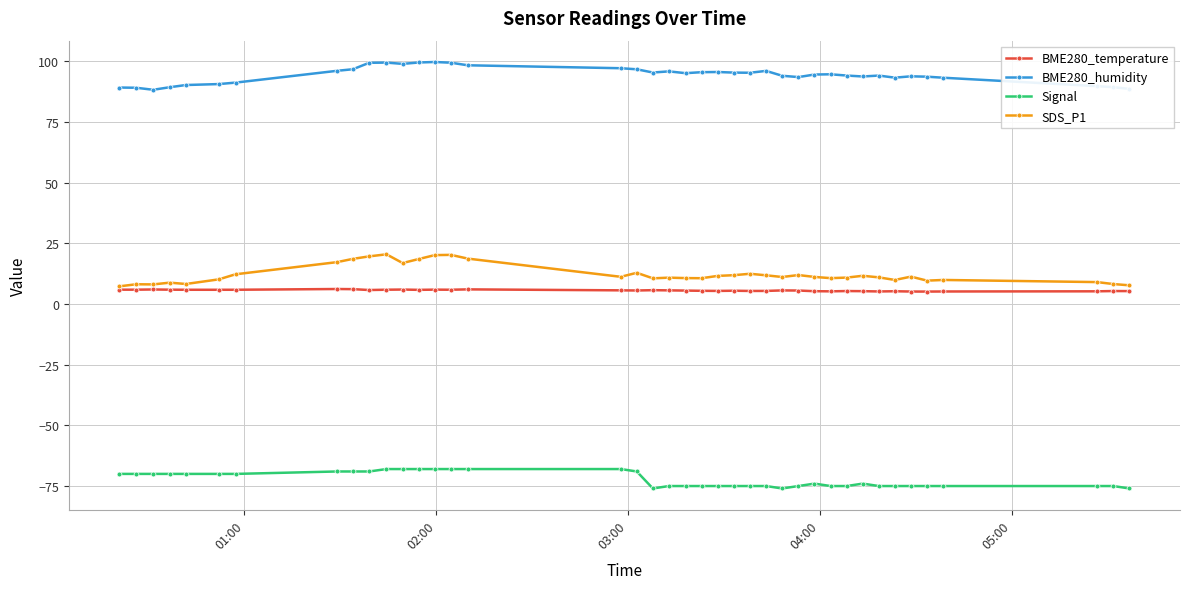

What is the value of the Signal point at the 14th from the left?

-68.0